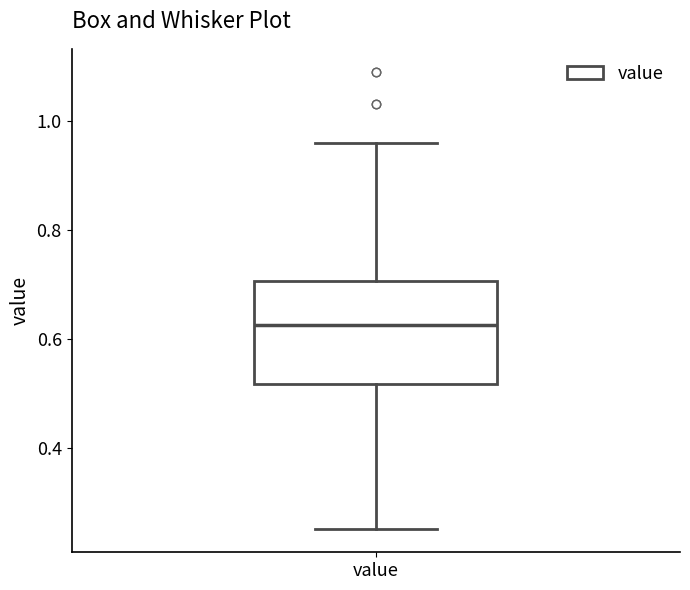

Transcribe this box plot: give where the median line is, the range the box spans, and where the two whiskers end, as read against the y-axis. The values are not printed on the chart, so give them approximately, as read against the axis.

median 0.62, box 0.52 to 0.70, whiskers 0.26 to 0.96